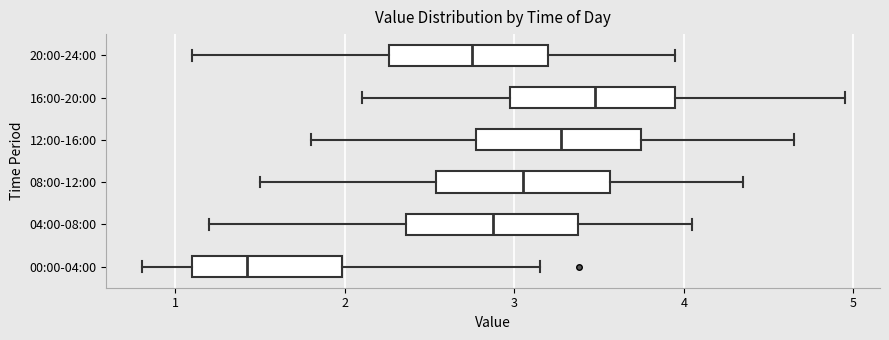

Where is the right edge of the box for 20:00-24:00 on the x-axis? The values are not printed on the chart, so give them approximately, as read against the axis.

3.2